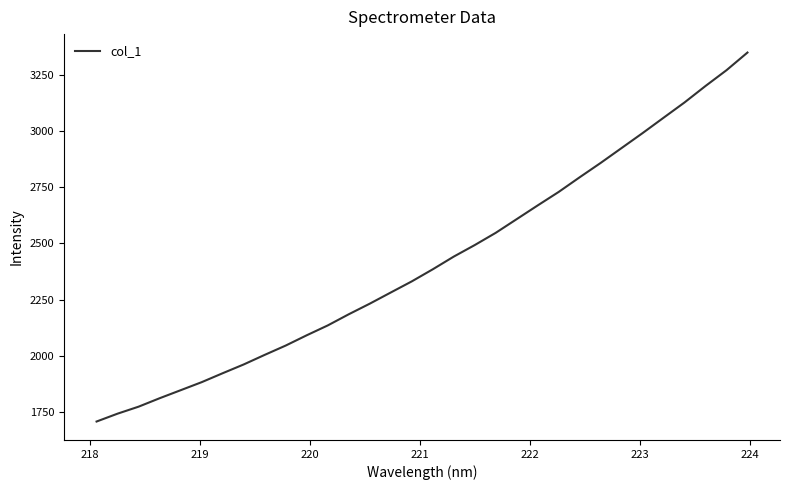

Count the number of categories in the chart.

32